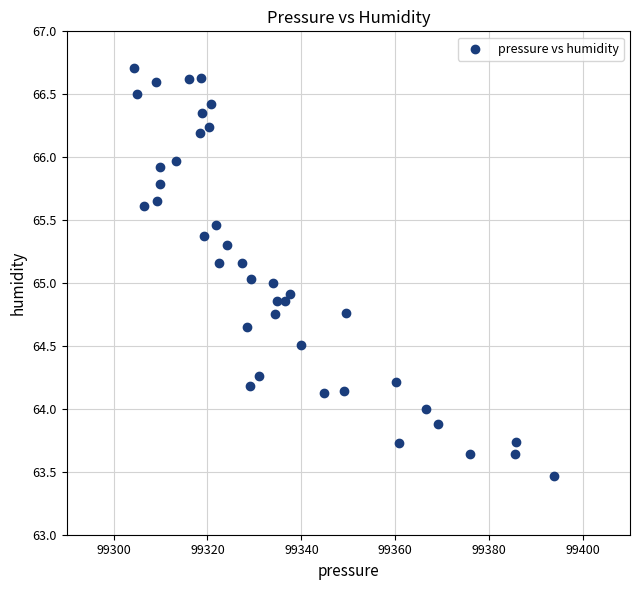

What is the range of Y values (max minus min)?

3.2